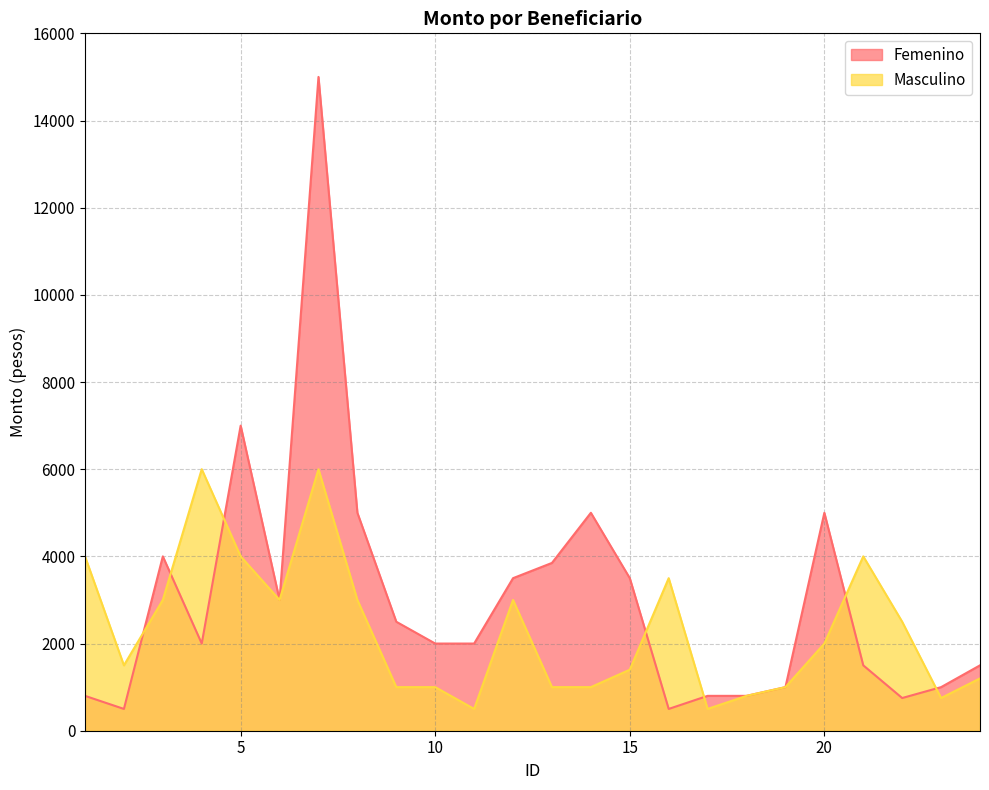

Where is the first local minimum for Masculino?

2